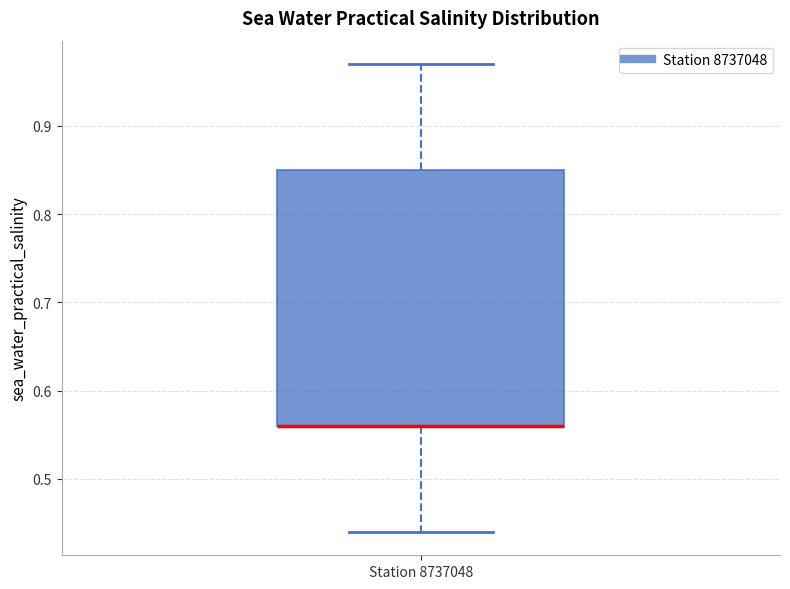

Where is the upper edge of the box for Station 8737048 on the y-axis? The values are not printed on the chart, so give them approximately, as read against the axis.

0.85